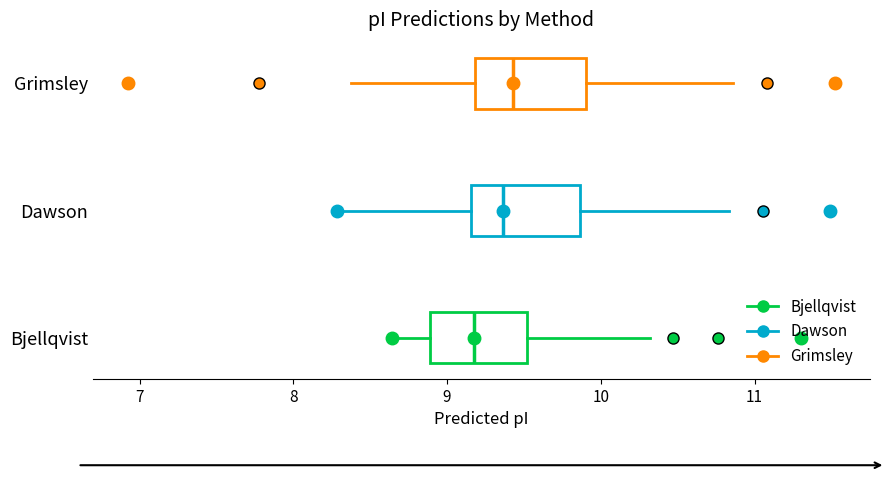

Reading bottom to top, transcribe this box plot: for each box, give where its median line is, the range the box spans, and where its two whiskers end, as read against the x-axis. The values are not printed on the chart, so give them approximately, as read against the axis.

Bjellqvist: median 9.2, box 8.9 to 9.5, whiskers 8.6 to 10.3
Dawson: median 9.4, box 9.2 to 9.9, whiskers 8.3 to 10.8
Grimsley: median 9.4, box 9.2 to 9.9, whiskers 8.4 to 10.9